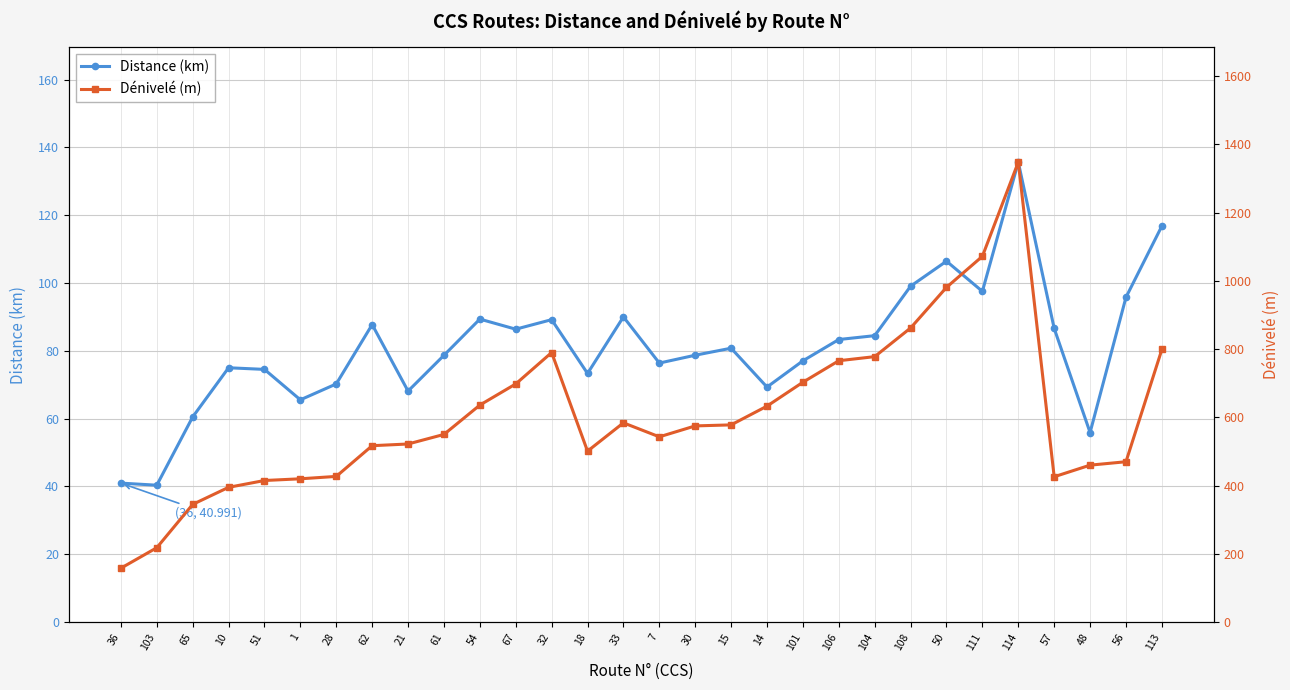

Where is the first local maximum for Dénivelé (m)?

32